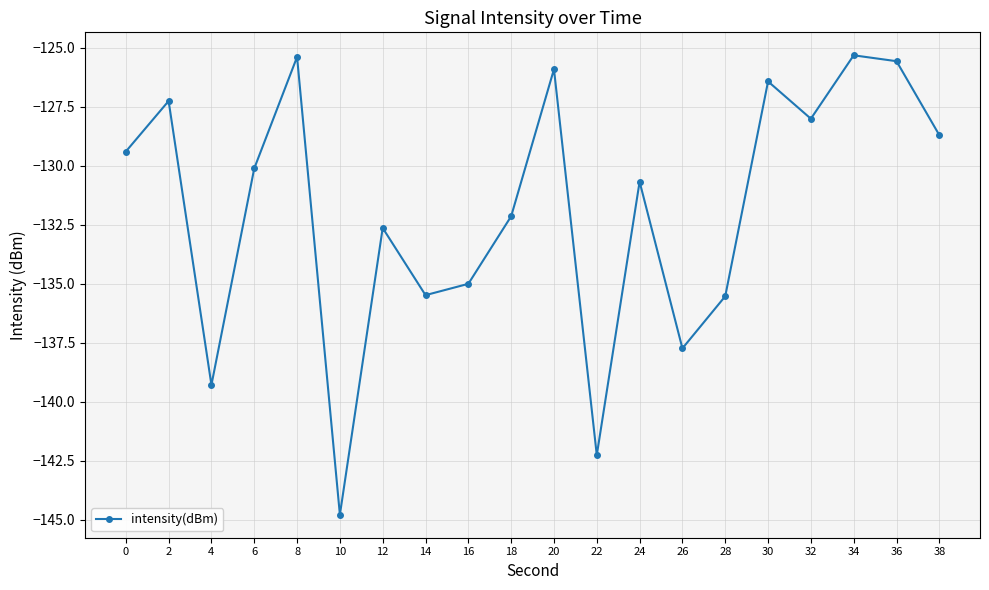

Count the number of categories in the chart.

20